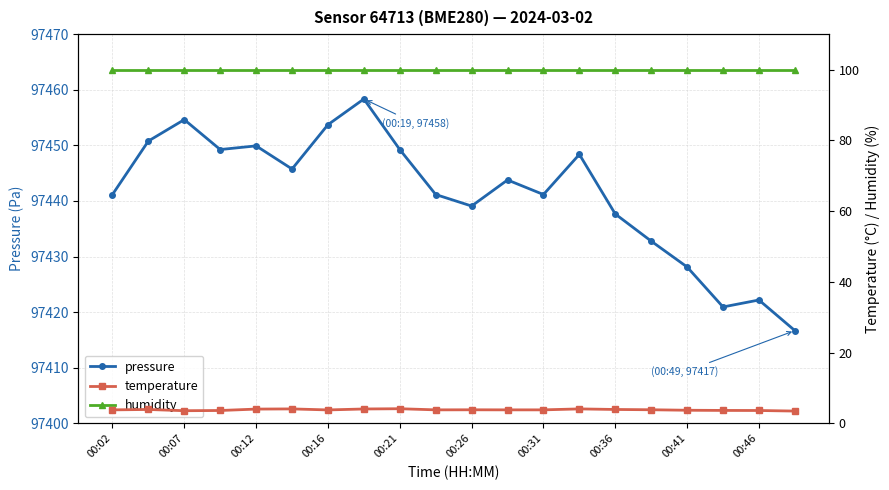

What is the sum of the pressure values at 00:16 and 00:46?

194875.9